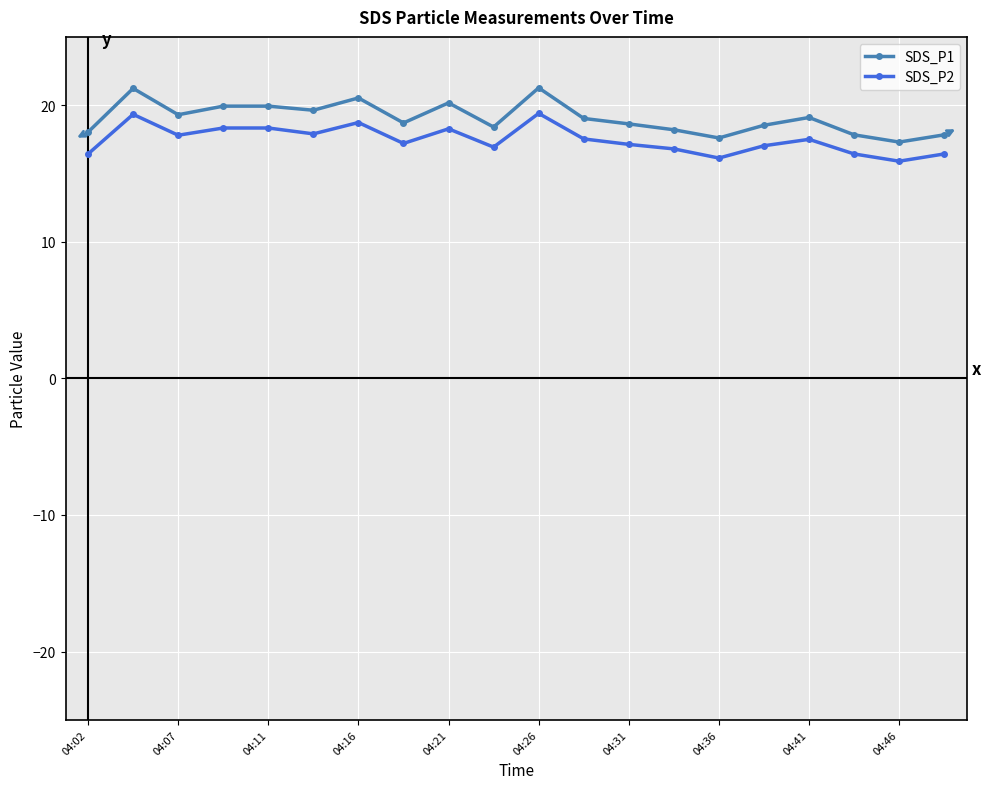

What is the value of the SDS_P1 point at the 6th from the left?

19.6